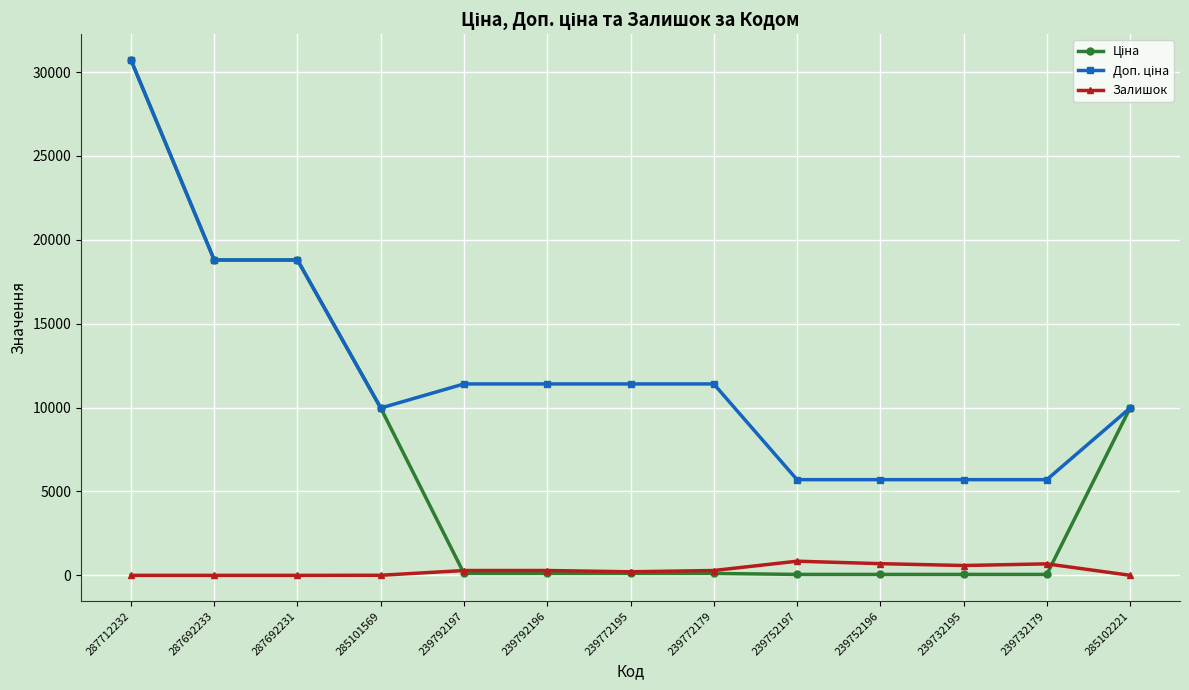

True or false: Залишок has a value of 698.0 at 239752196.

True